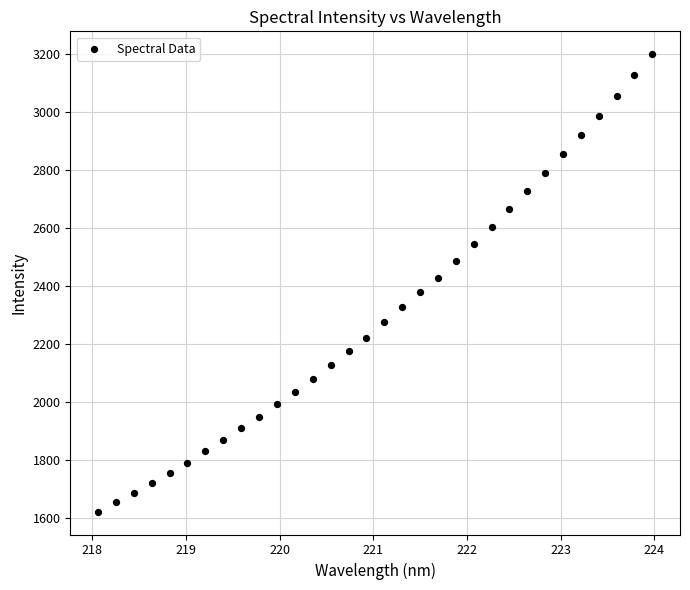

What is the range of X values (max minus min)?

5.9